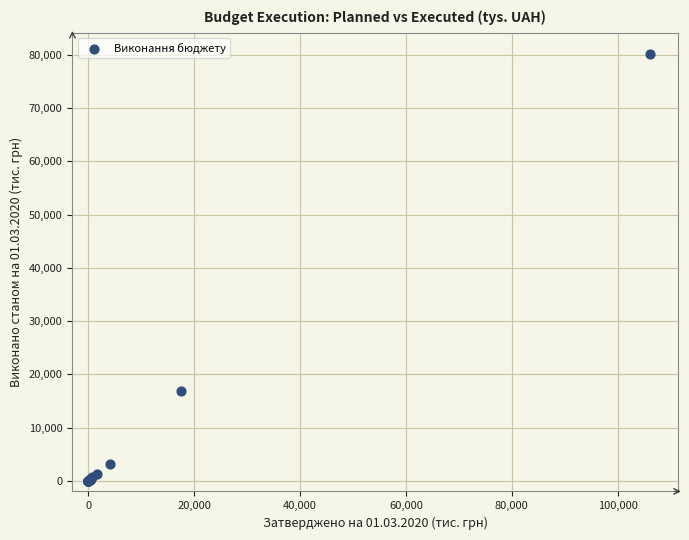

What Y value in the scatter plot is closest to 40071?

16881.5